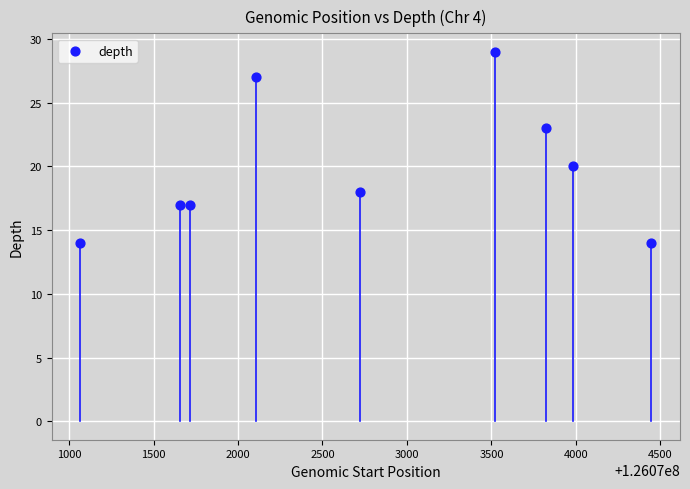

What Y value in the scatter plot is closest to 21?

20